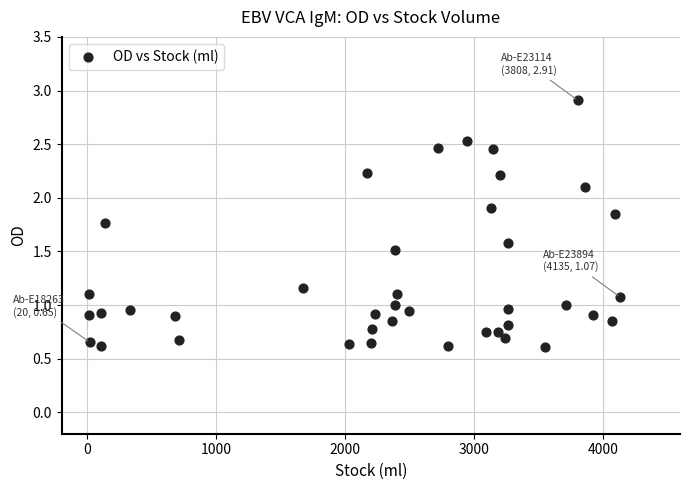

What is the range of X values (max minus min)?

4124.0